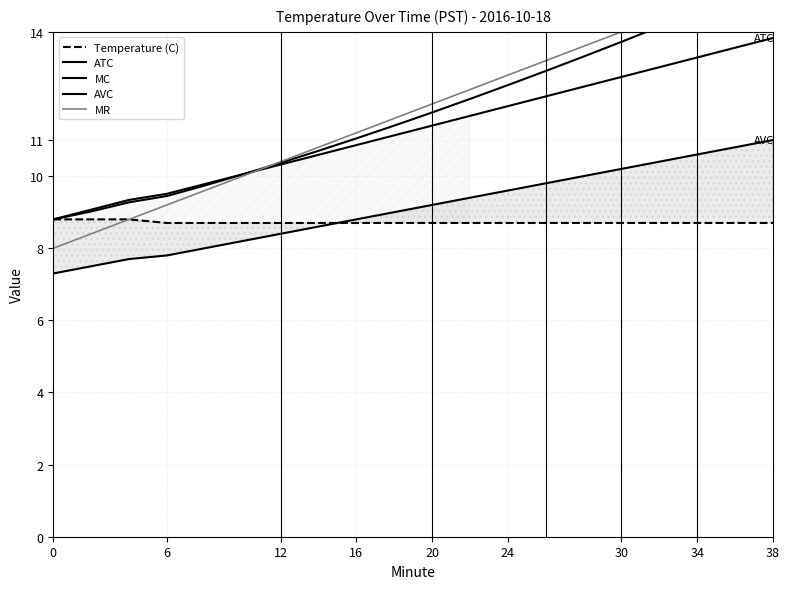

Reading left to right, list all the values displayed in this chart.

Temperature (C): 8.8	8.8	8.8	8.7	8.7	8.7	8.7	8.7	8.7	8.7	8.7	8.7	8.7	8.7	8.7	8.7	8.7	8.7	8.7	8.7
ATC: 8.8	9.1	9.3	9.5	9.8	10.0	10.3	10.6	10.9	11.1	11.4	11.7	11.9	12.2	12.5	12.8	13.0	13.3	13.6	13.8
MC: 8.8	9.0	9.3	9.4	9.7	10.0	10.4	10.7	11.0	11.4	11.8	12.1	12.5	12.9	13.3	13.7	14.1	14.6	15.0	15.4
AVC: 7.3	7.5	7.7	7.8	8.0	8.2	8.4	8.6	8.8	9.0	9.2	9.4	9.6	9.8	10.0	10.2	10.4	10.6	10.8	11.0
MR: 8.0	8.4	8.8	9.2	9.6	10.0	10.4	10.8	11.2	11.6	12.0	12.4	12.8	13.2	13.6	14.0	14.4	14.8	15.2	15.6